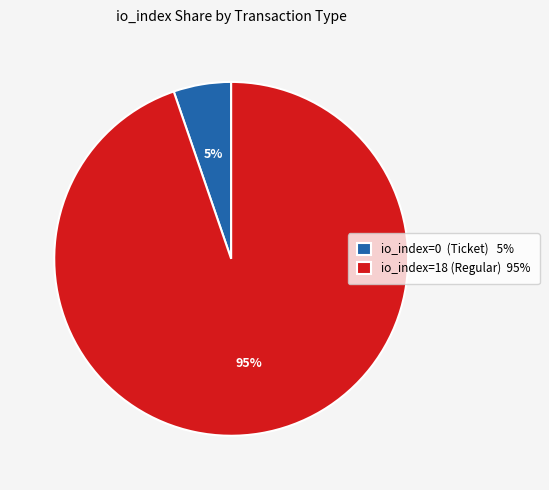

Which slice is the largest?

io_index=18 (Regular)